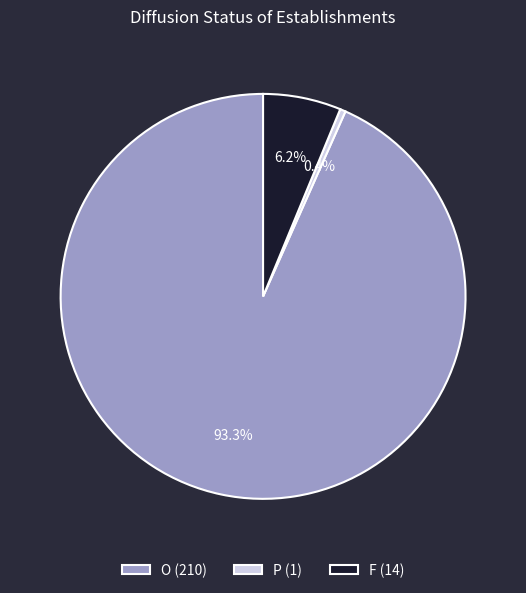

What is the ratio of the value at P to the value at F?

0.1